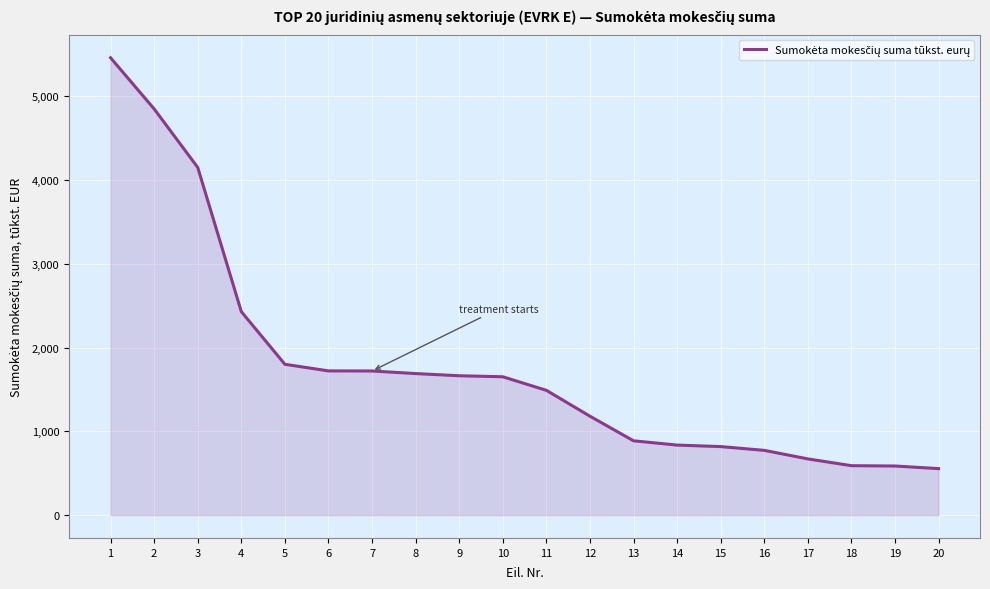

What is the greatest value displayed?

5462